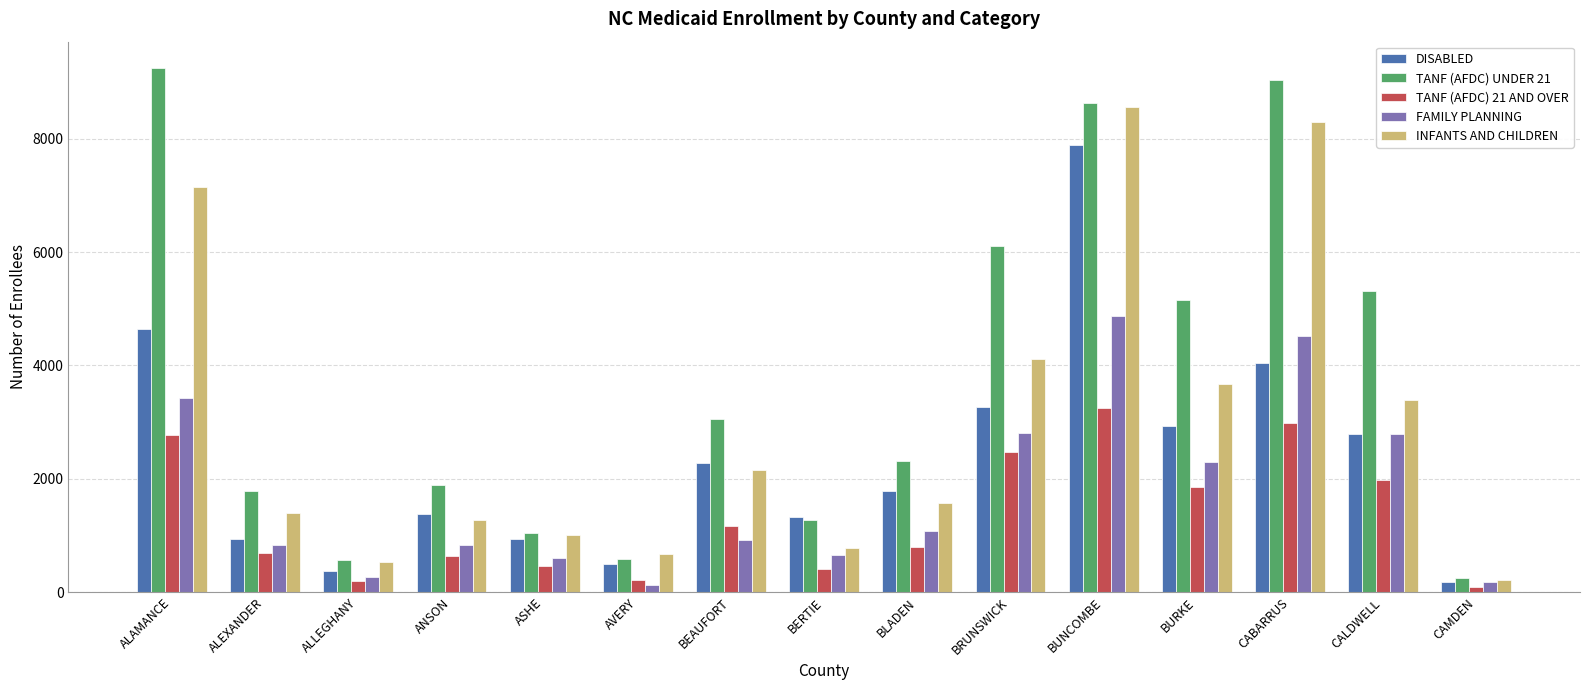

What is the spread (max minus min) of values at BRUNSWICK?

3630